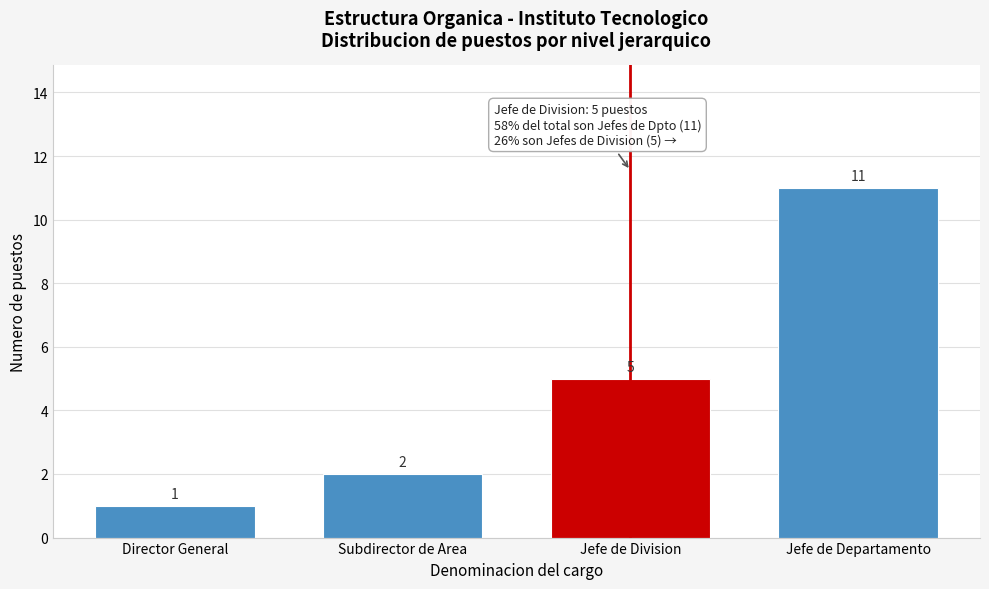

Reading right to left, list all the values displayed in this chart.

11	5	2	1